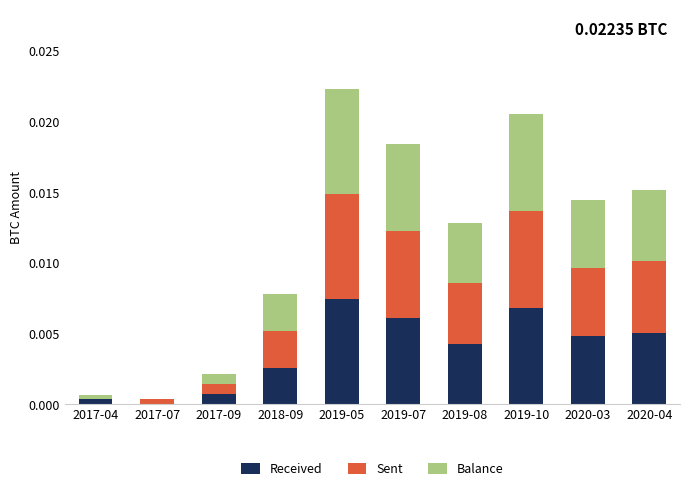

The Received series shows 0.0 at 2017-09. True or false?

True